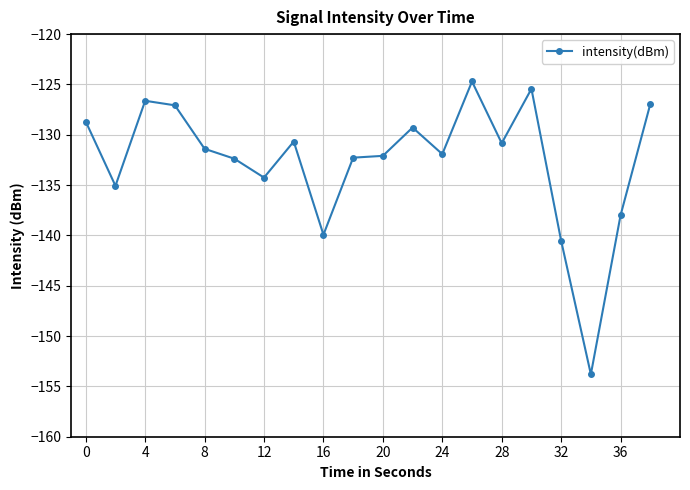

What is the value of the 15th point from the left?

-130.8